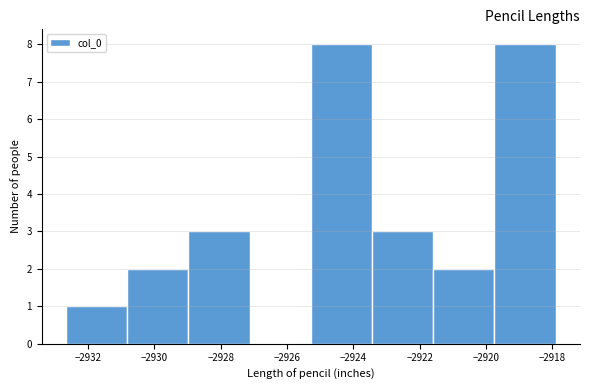

Reading left to right, transcribe this chart: for each bar, give the range it covers on the x-axis and its height. Neither the bar edges nor the heights are printed on the chart, so give them approximately, as read against the axes.

-2932.6 to -2930.8: 1
-2930.8 to -2929.0: 2
-2929.0 to -2927.2: 3
-2927.2 to -2925.2: 0
-2925.2 to -2923.4: 8
-2923.4 to -2921.6: 3
-2921.6 to -2919.8: 2
-2919.8 to -2918.0: 8